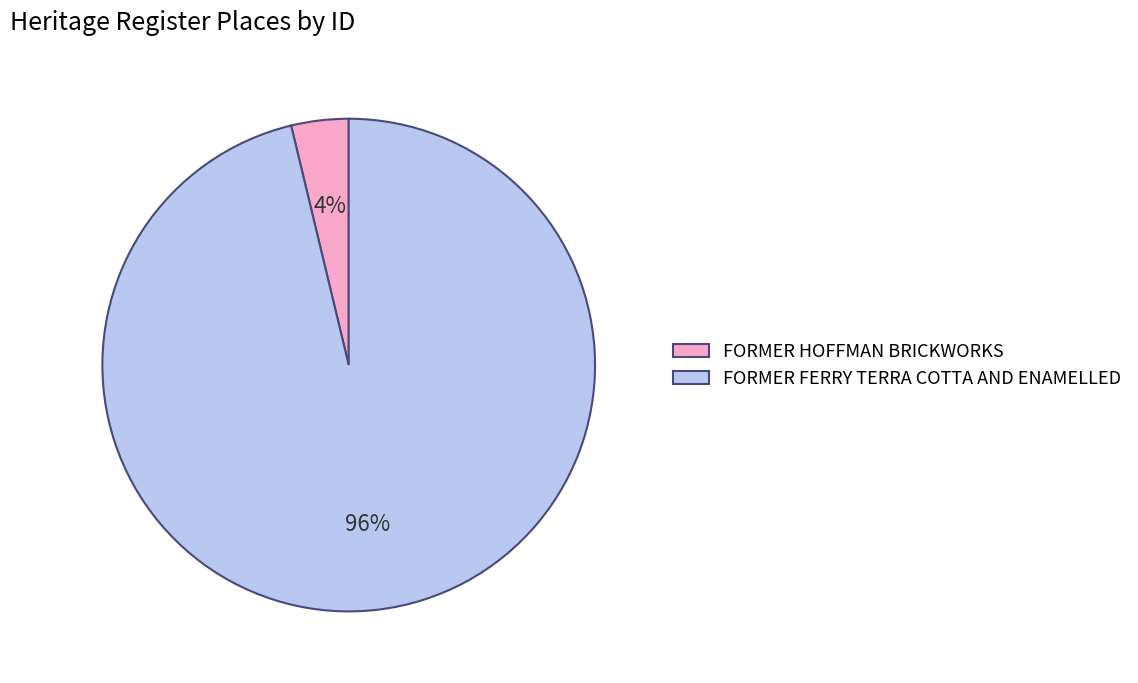

How many segments does this pie chart have?

2